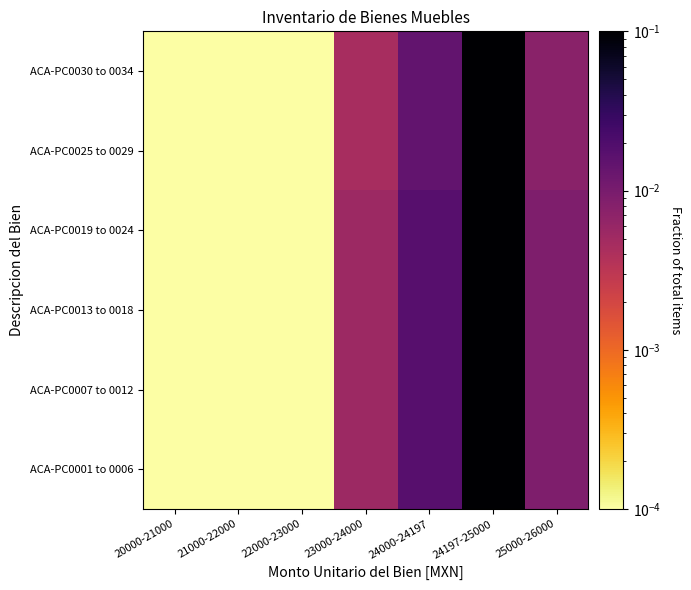

Rank the series at 24000-24197 from lowest to highest value.

ACA-PC0025 to 0029, ACA-PC0030 to 0034, ACA-PC0001 to 0006, ACA-PC0007 to 0012, ACA-PC0013 to 0018, ACA-PC0019 to 0024